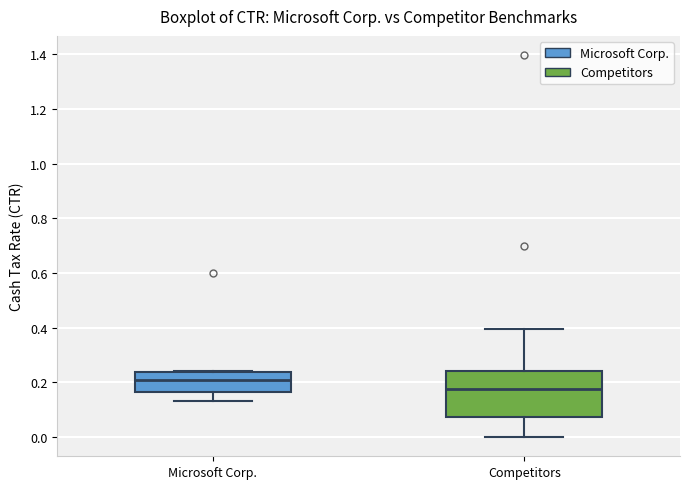

Where is the lower edge of the box for Competitors on the y-axis? The values are not printed on the chart, so give them approximately, as read against the axis.

0.08